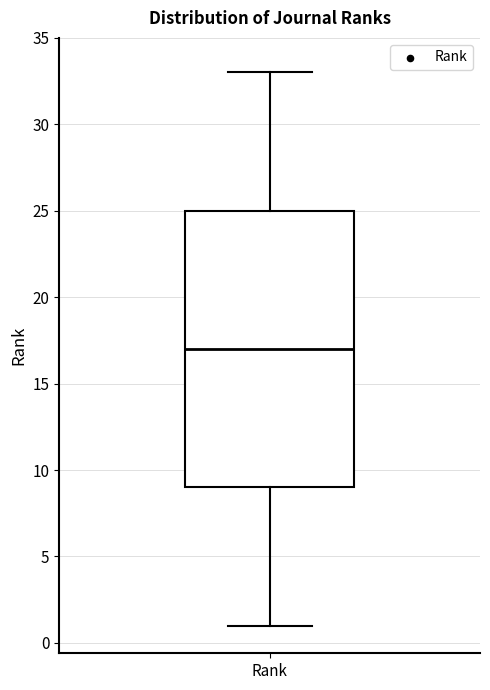

Transcribe this box plot: give where the median line is, the range the box spans, and where the two whiskers end, as read against the y-axis. The values are not printed on the chart, so give them approximately, as read against the axis.

median 17, box 9 to 25, whiskers 1 to 33